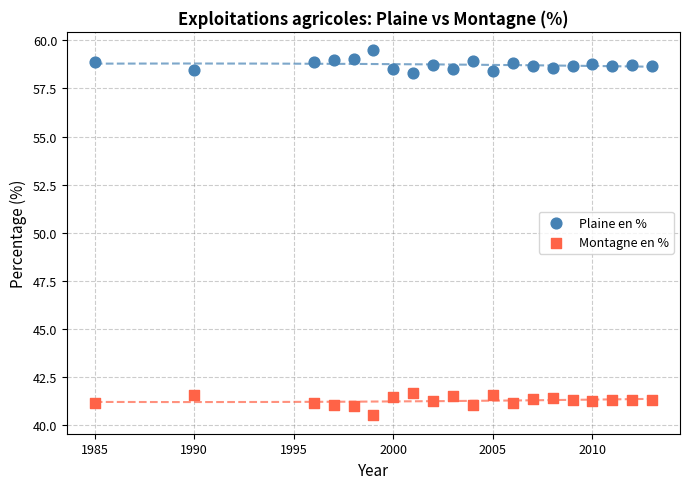

Which series contains the highest Y value?

Plaine en %